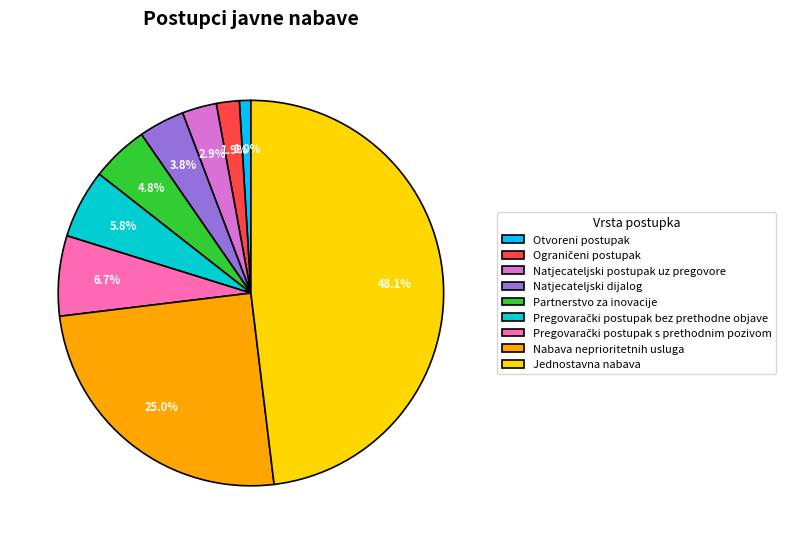

Which slice is the smallest?

Otvoreni postupak